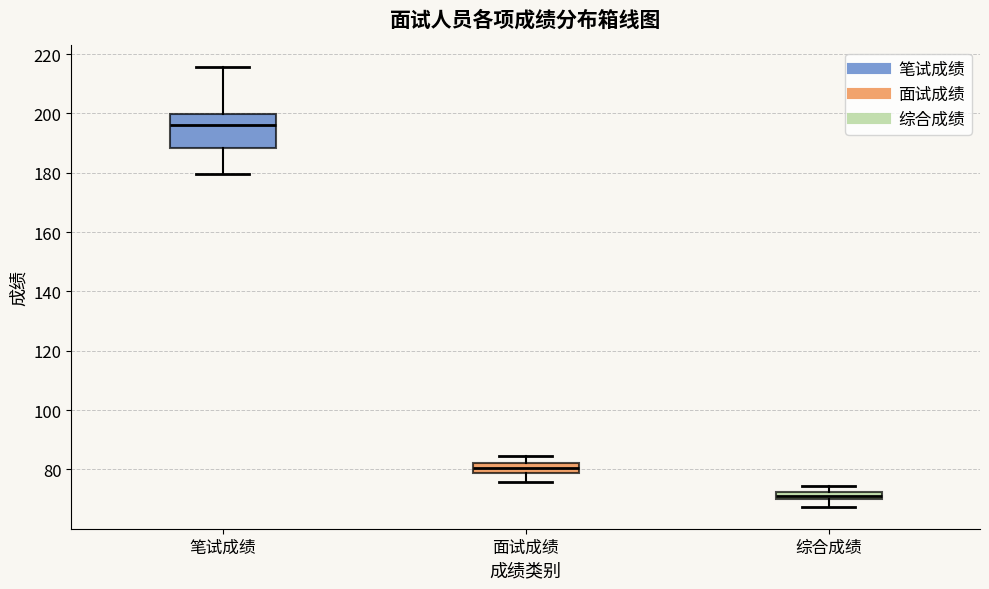

Which box has the highest median line?

笔试成绩